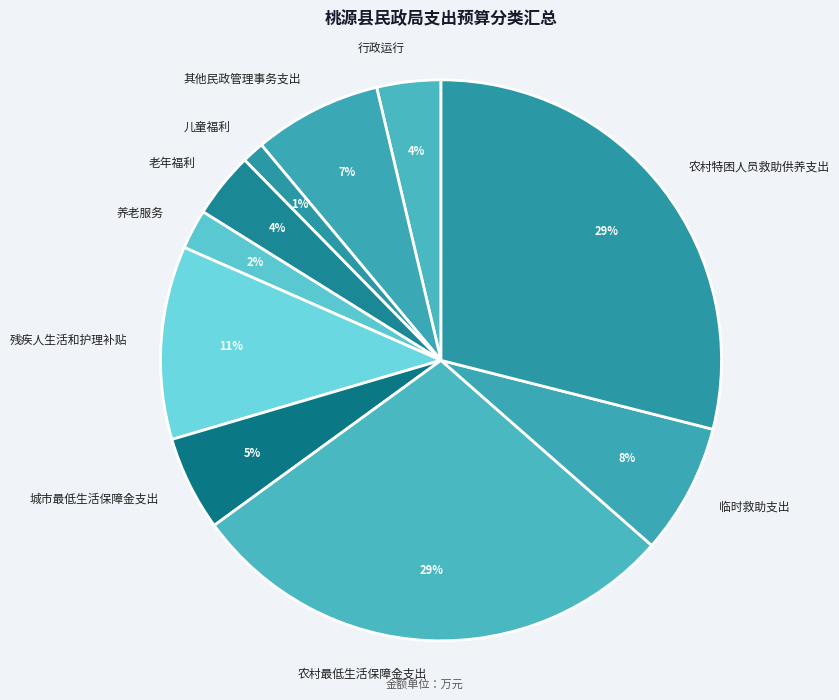

To the nearest percent, what percentage of the pie is 儿童福利?

1%